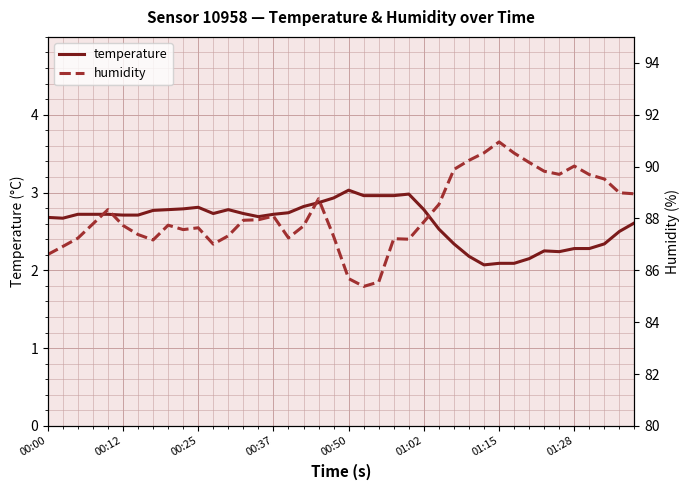

Is it true that temperature equals 3.0 at 01:15?

False